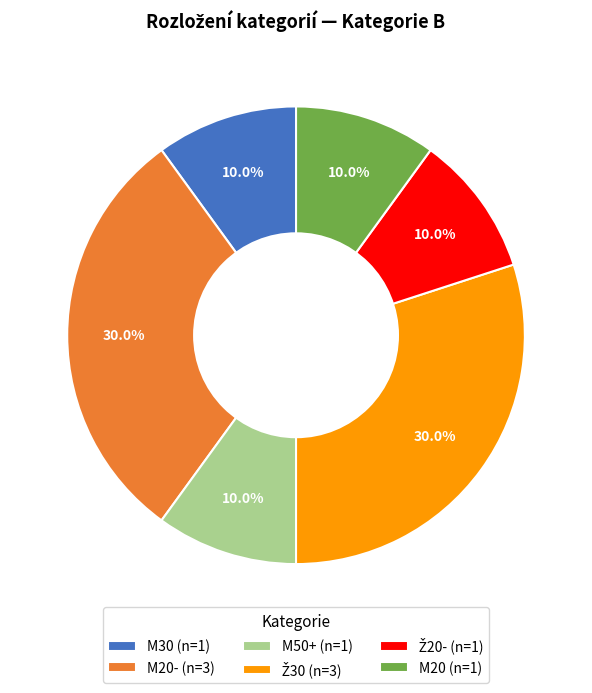

Between M20- (n=3) and M30 (n=1), which is larger?

M20- (n=3)